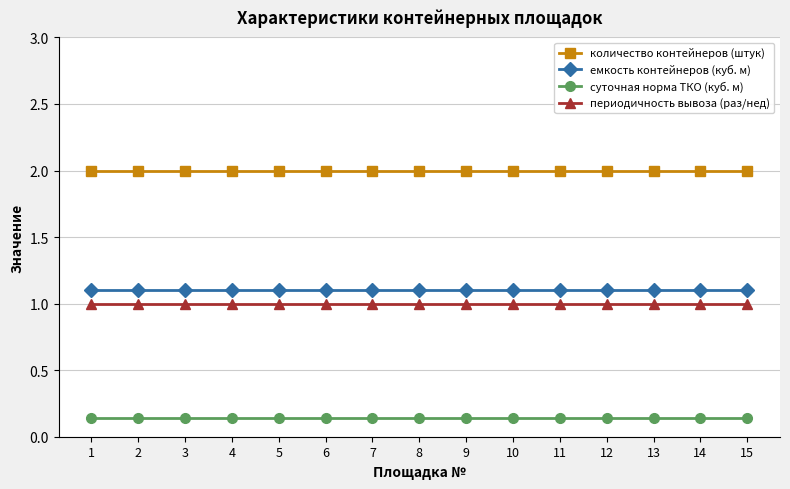

True or false: количество контейнеров (штук) has a value of 2.0 at 10.

True